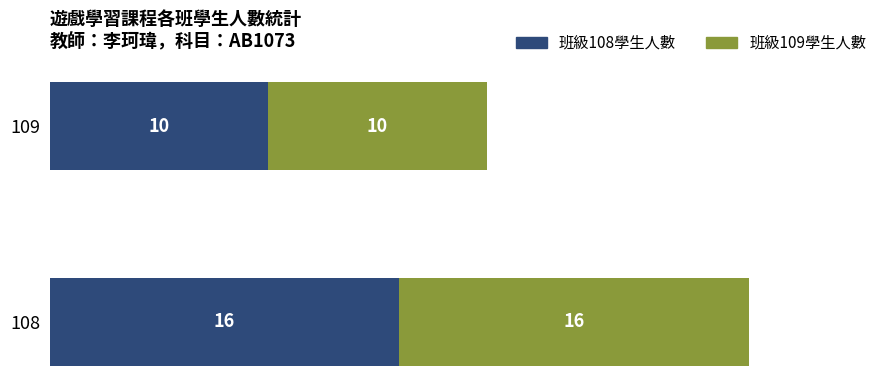

What is the difference between the maximum and minimum values in the 班級108學生人數 series?

6